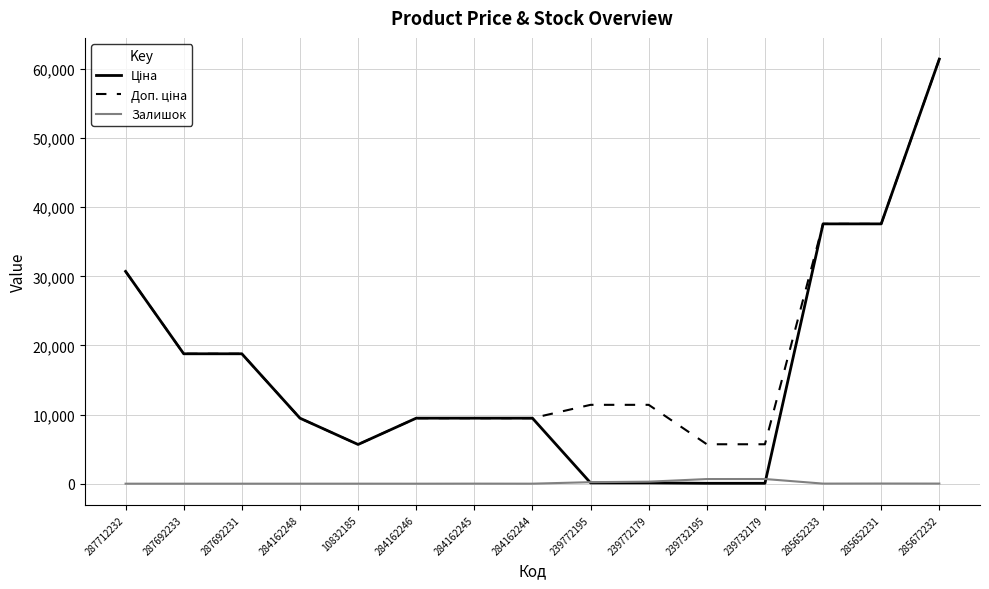

How many distinct data groups are displayed?

3